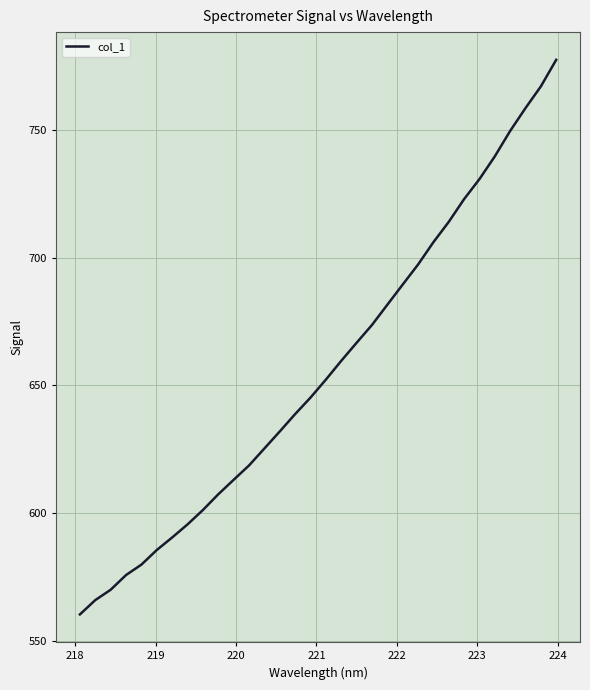

What is the greatest value displayed?

777.3